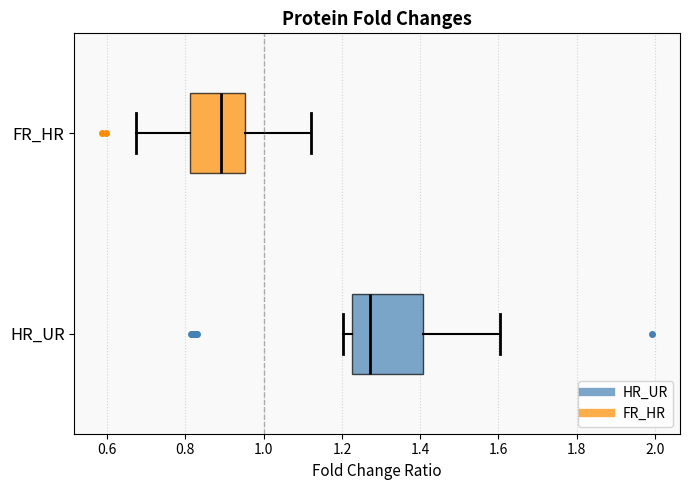

Reading bottom to top, transcribe this box plot: for each box, give where its median line is, the range the box spans, and where its two whiskers end, as read against the x-axis. The values are not printed on the chart, so give them approximately, as read against the axis.

HR_UR: median 1.28, box 1.22 to 1.40, whiskers 1.20 to 1.60
FR_HR: median 0.90, box 0.82 to 0.96, whiskers 0.68 to 1.12